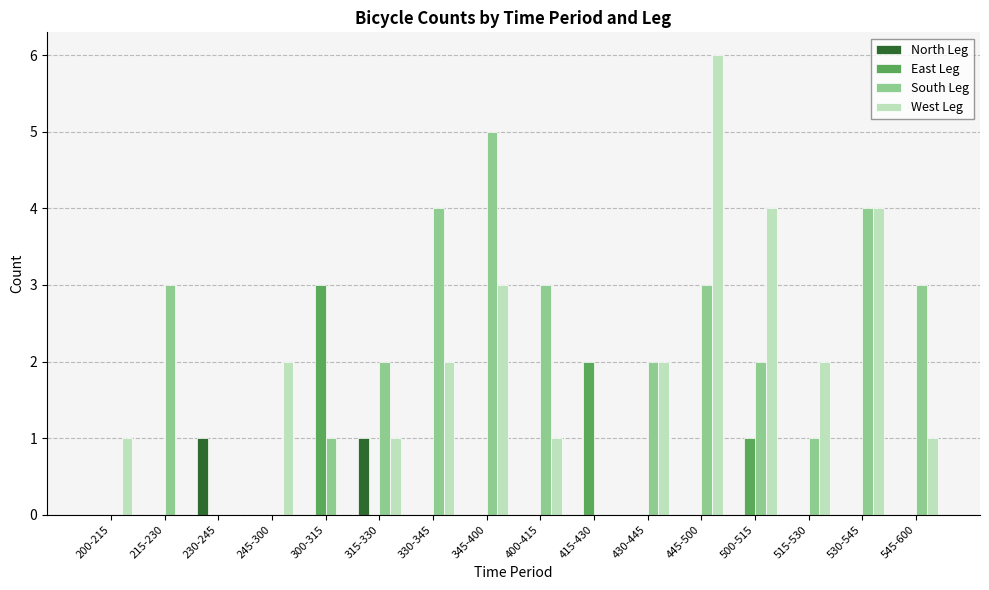

Which series has the widest spread of values?

West Leg